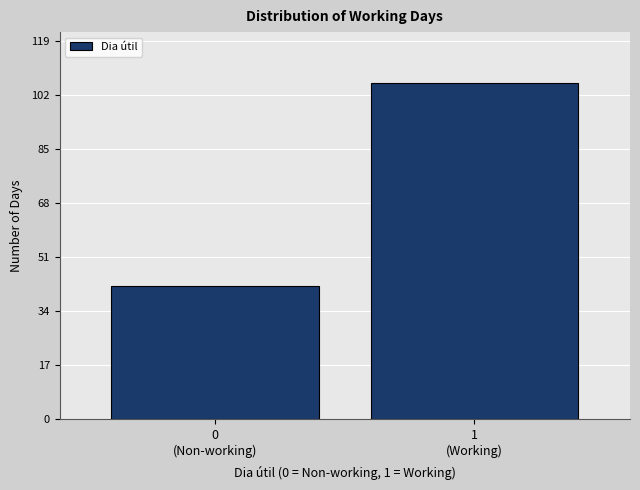

Reading left to right, extract all data points from this chart.

42	106